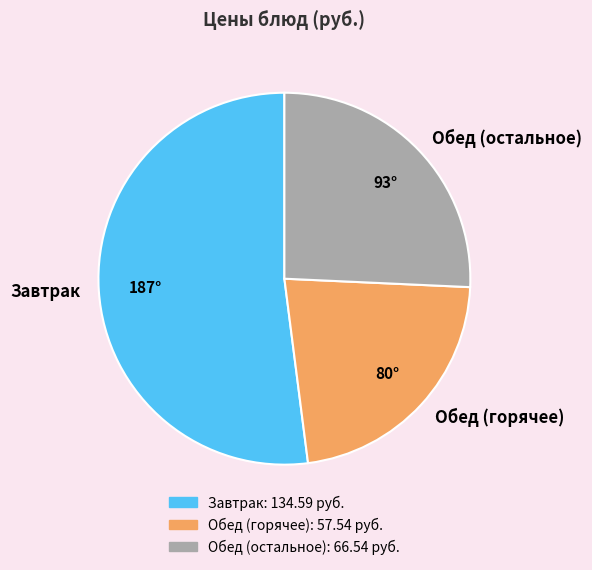

Does Обед (горячее) account for over 50% of the chart?

No